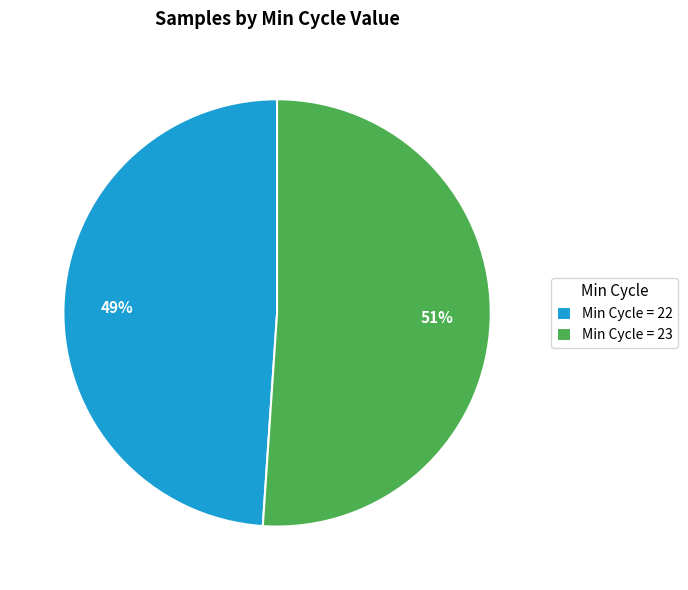

Which slice is the largest?

Min Cycle = 23